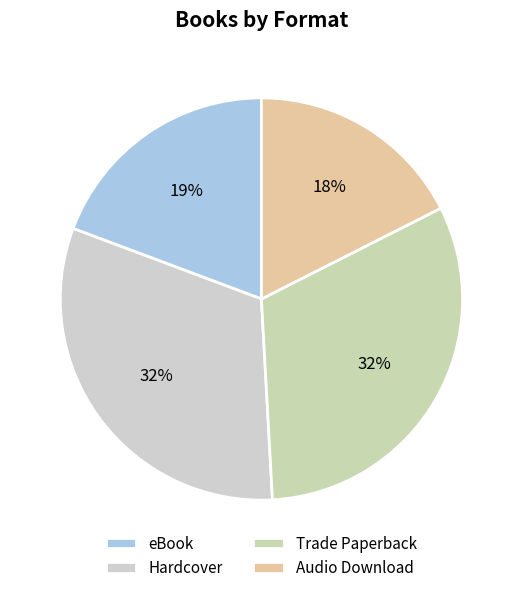

True or false: Trade Paperback accounts for 45% of the total.

False